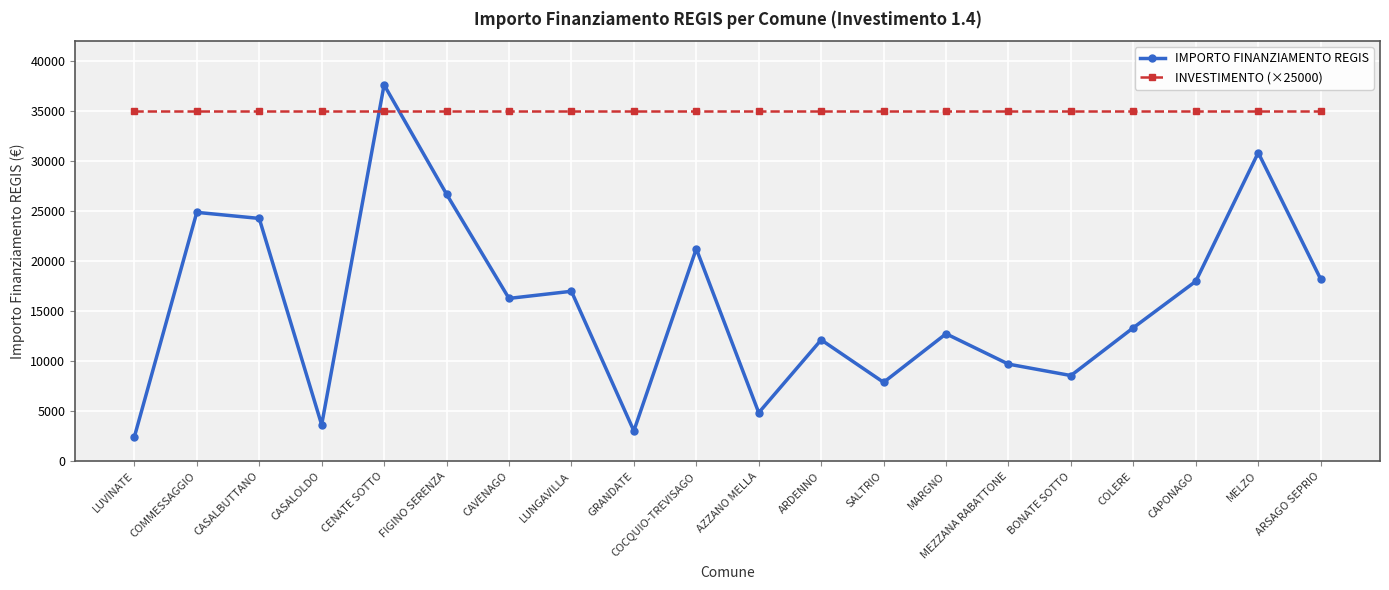

Between which two adjacent categories do IMPORTO FINANZIAMENTO REGIS and INVESTIMENTO (×25000) first intersect?

CASALOLDO and CENATE SOTTO